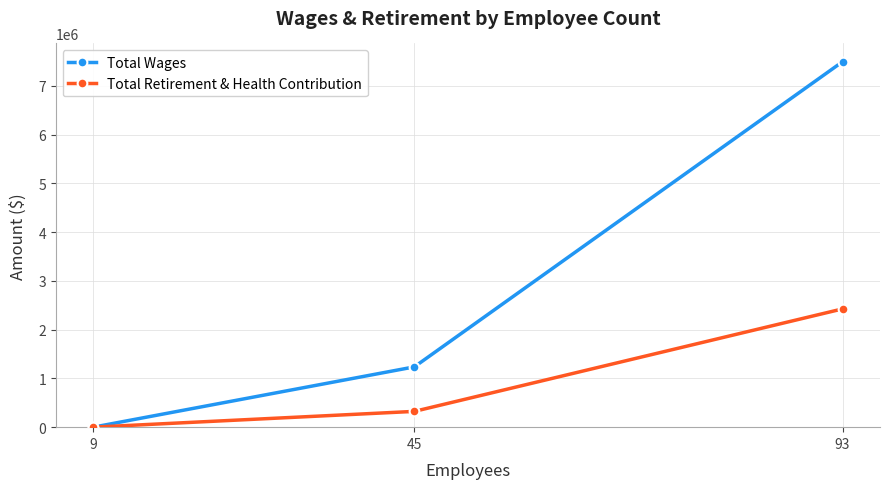

Reading left to right, extract all data points from this chart.

Total Wages: 9=0	45=1236898	93=7496988
Total Retirement & Health Contribution: 9=0	45=323741	93=2426250